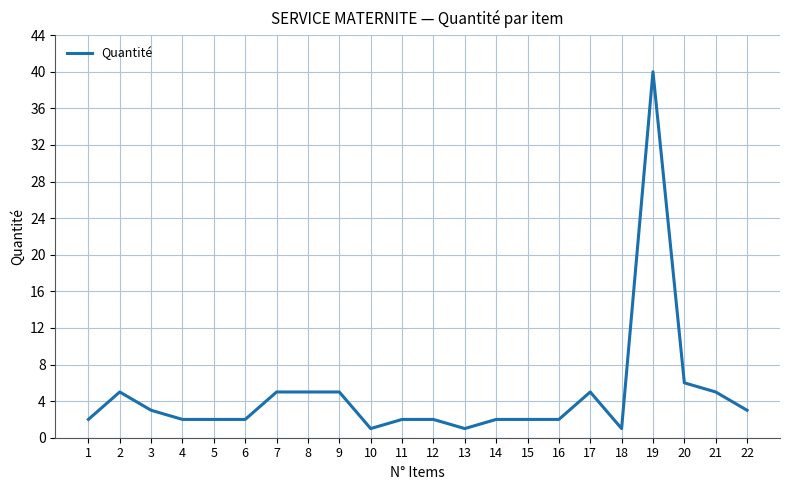

Which label corresponds to the largest value in the chart?

19